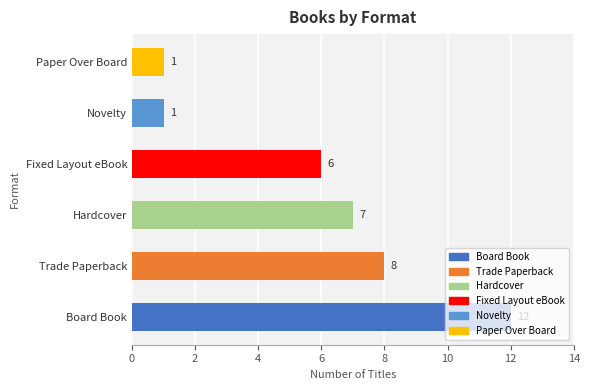

What is the minimum value shown in the chart?

1